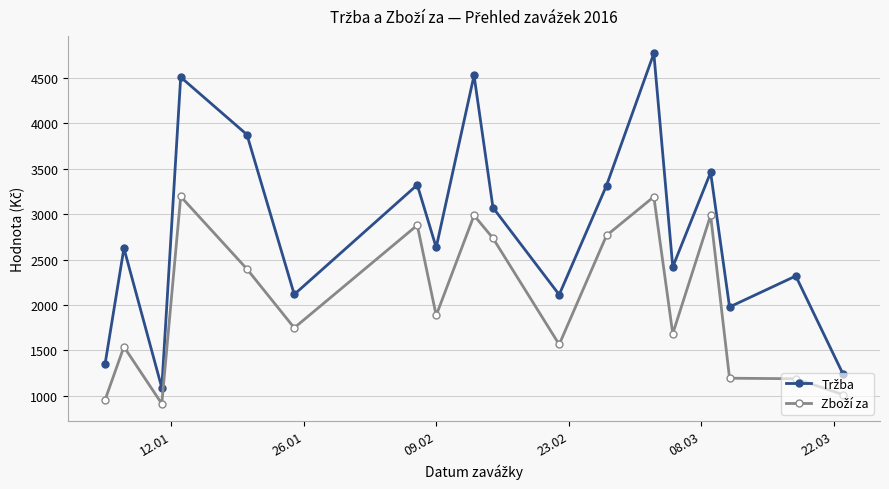

What is the maximum value shown in the chart?

4770